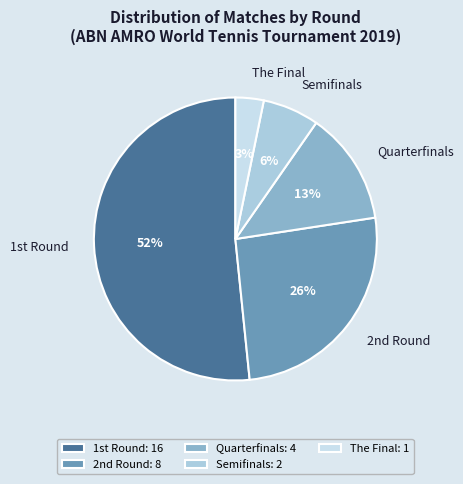

To the nearest percent, what is the combined percentage of Quarterfinals and The Final?

16%